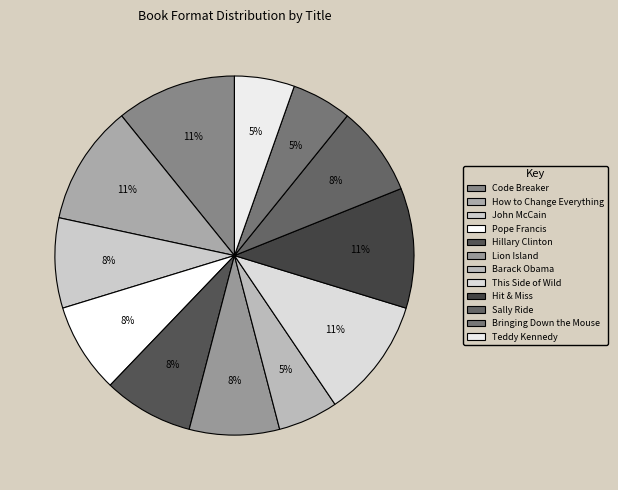

To the nearest percent, what is the combined percentage of John McCain and Hillary Clinton?

16%